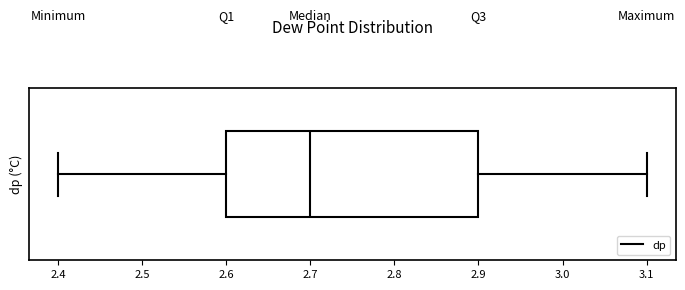

Transcribe this box plot: give where the median line is, the range the box spans, and where the two whiskers end, as read against the x-axis. The values are not printed on the chart, so give them approximately, as read against the axis.

median 2.7, box 2.6 to 2.9, whiskers 2.4 to 3.1